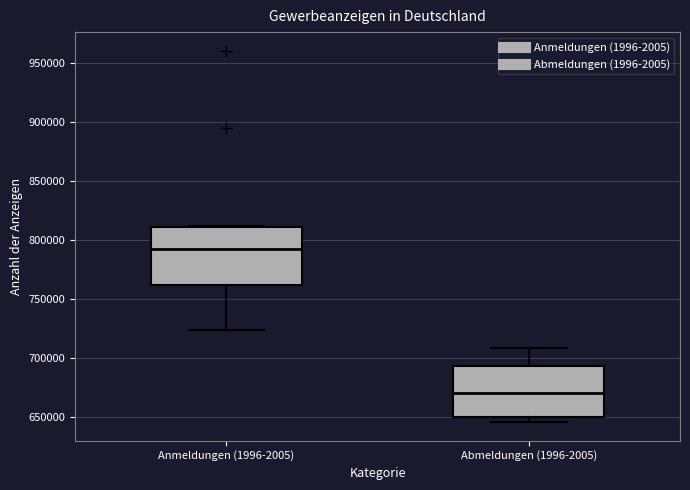

Where is the upper edge of the box for Anmeldungen (1996-2005) on the y-axis? The values are not printed on the chart, so give them approximately, as read against the axis.

810000